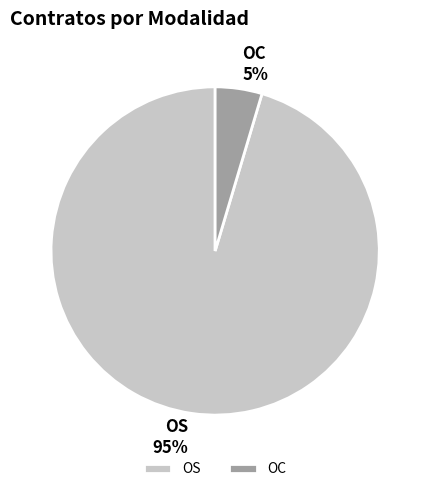

Which has a higher value, OC 5% or OS 95%?

OS 95%